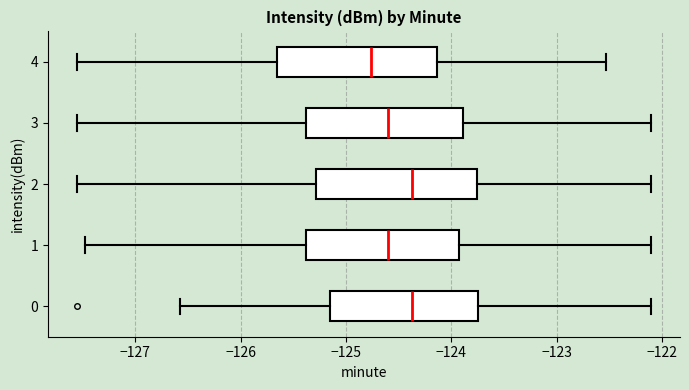

Reading bottom to top, read every box against the x-axis: the position of its median line, the range the box covers, and the ends of its whiskers. The values are not printed on the chart, so give them approximately, as read against the axis.

0: median -124.4, box -125.1 to -123.7, whiskers -126.6 to -122.1
1: median -124.6, box -125.4 to -123.9, whiskers -127.5 to -122.1
2: median -124.4, box -125.3 to -123.8, whiskers -127.6 to -122.1
3: median -124.6, box -125.4 to -123.9, whiskers -127.6 to -122.1
4: median -124.8, box -125.7 to -124.1, whiskers -127.6 to -122.5